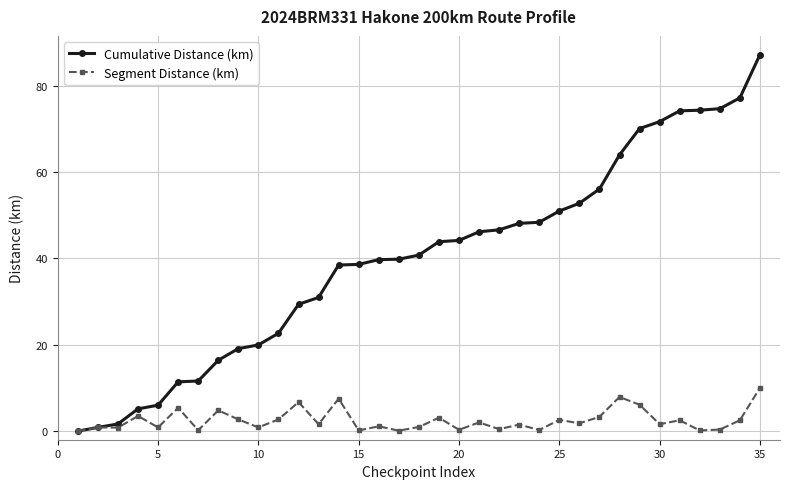

What is the highest value of the Cumulative Distance (km) series?

87.2